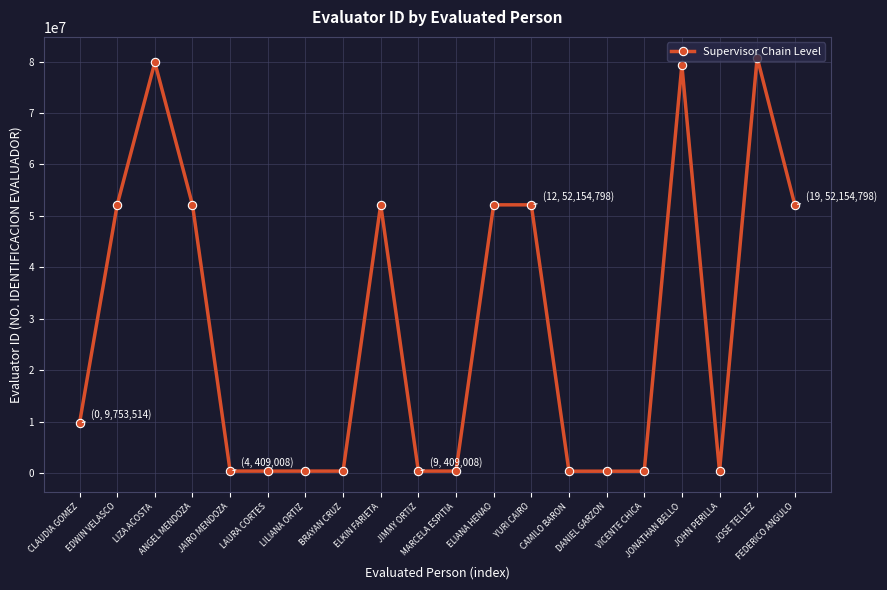

What is the value of the 13th point from the left?

52154798